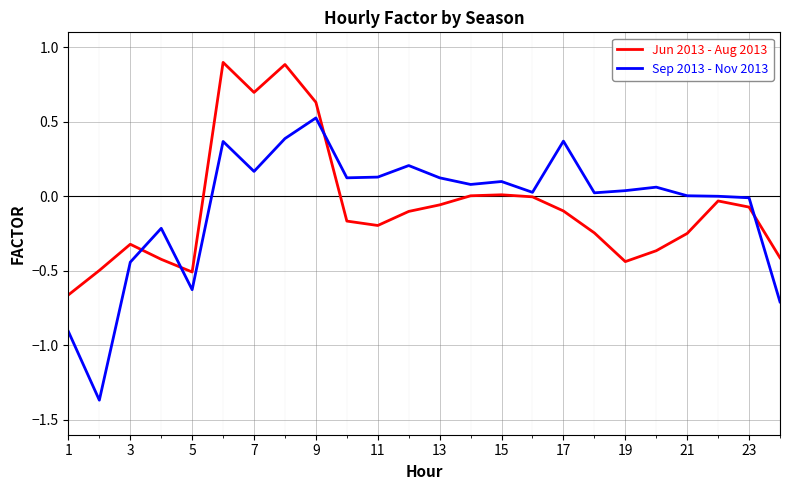

How many series are shown in this chart?

2